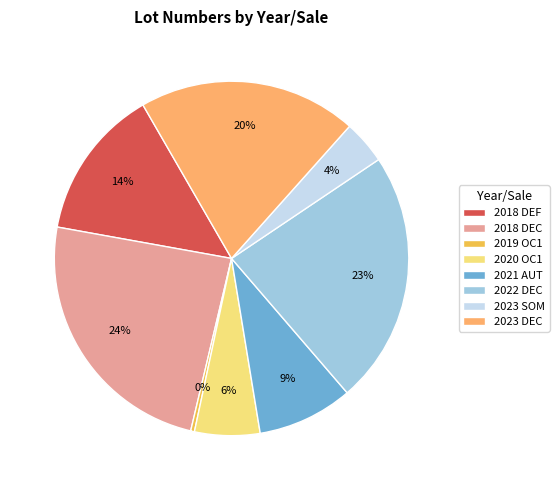

What is the smallest slice in the pie chart?

2019 OC1